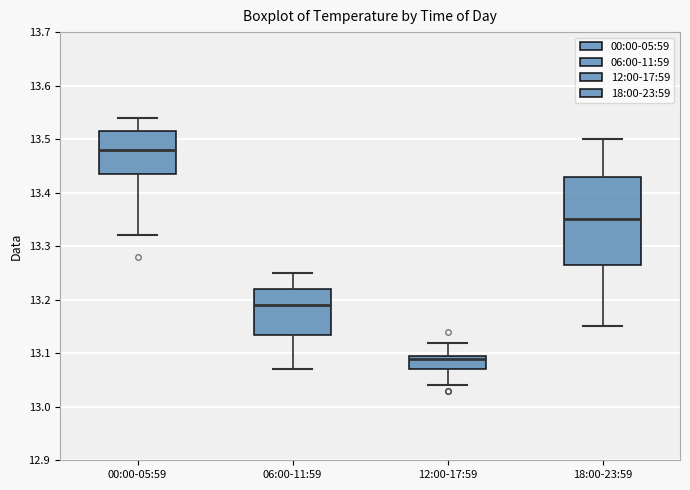

Where is the upper edge of the box for 00:00-05:59 on the y-axis? The values are not printed on the chart, so give them approximately, as read against the axis.

13.52